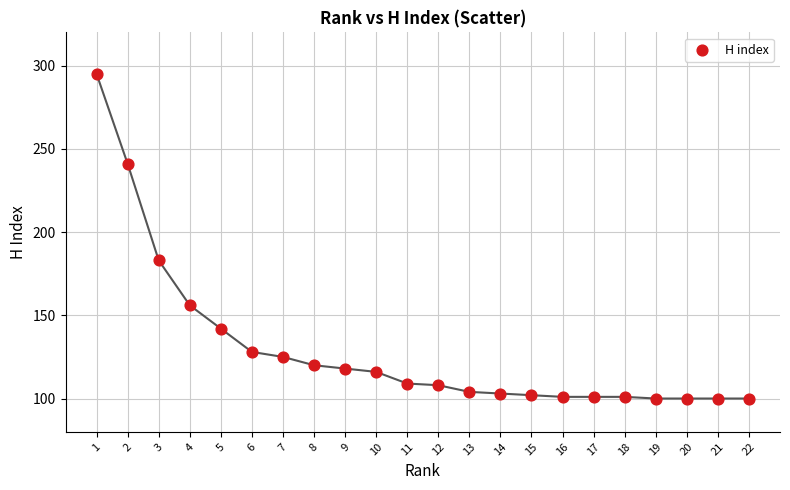

What is the range of X values (max minus min)?

21